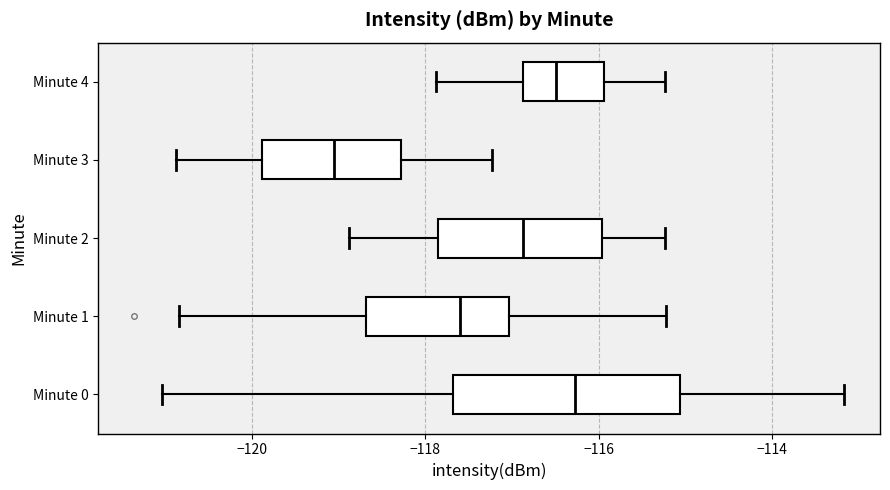

Where does the left whisker of the box for Minute 4 end on the x-axis? The values are not printed on the chart, so give them approximately, as read against the axis.

-117.8